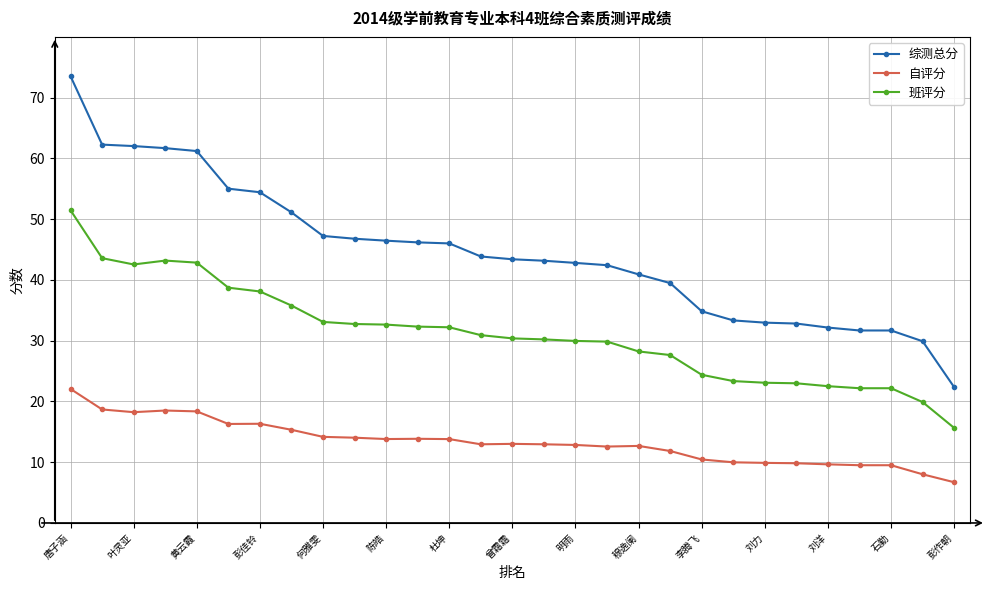

What is the value of the 班评分 point at the 12th from the left?

32.3